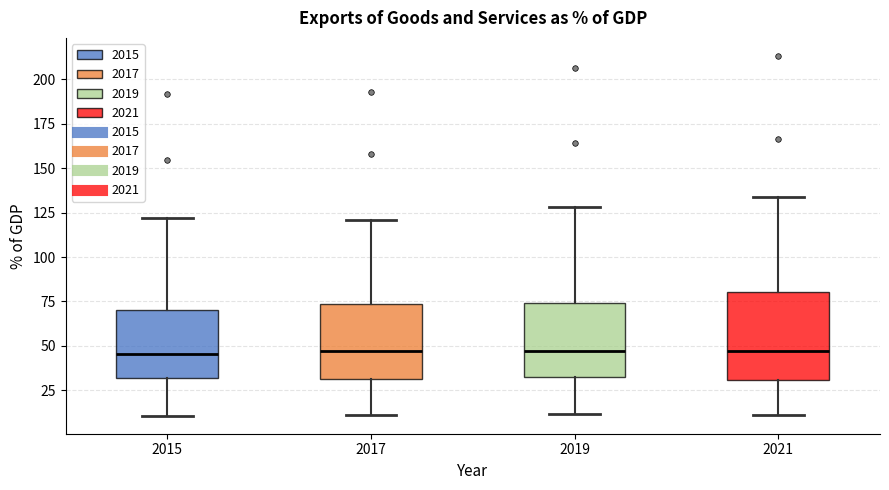

Where does the median line of the box at x = 2017 sit on the y-axis? The values are not printed on the chart, so give them approximately, as read against the axis.

45